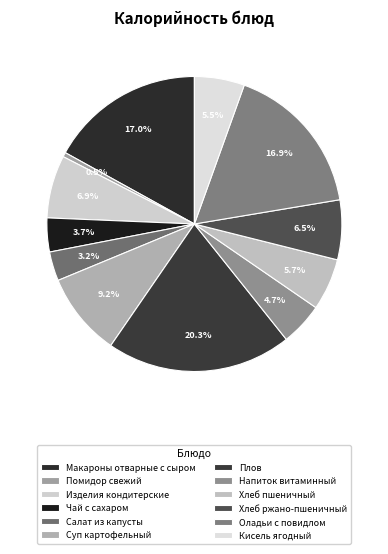

To the nearest percent, what percentage of the pie is Чай с сахаром?

4%